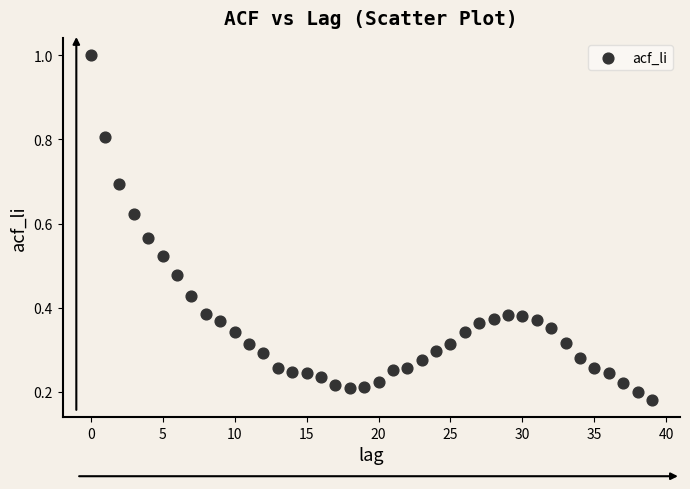

What is the range of Y values (max minus min)?

0.8